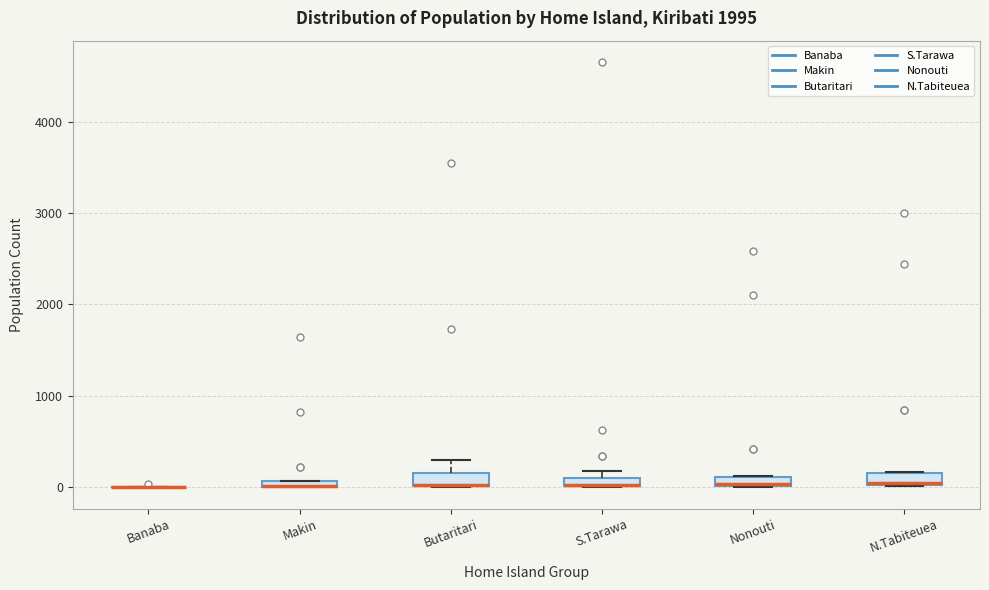

Where is the upper edge of the box for Butaritari on the y-axis? The values are not printed on the chart, so give them approximately, as read against the axis.

200